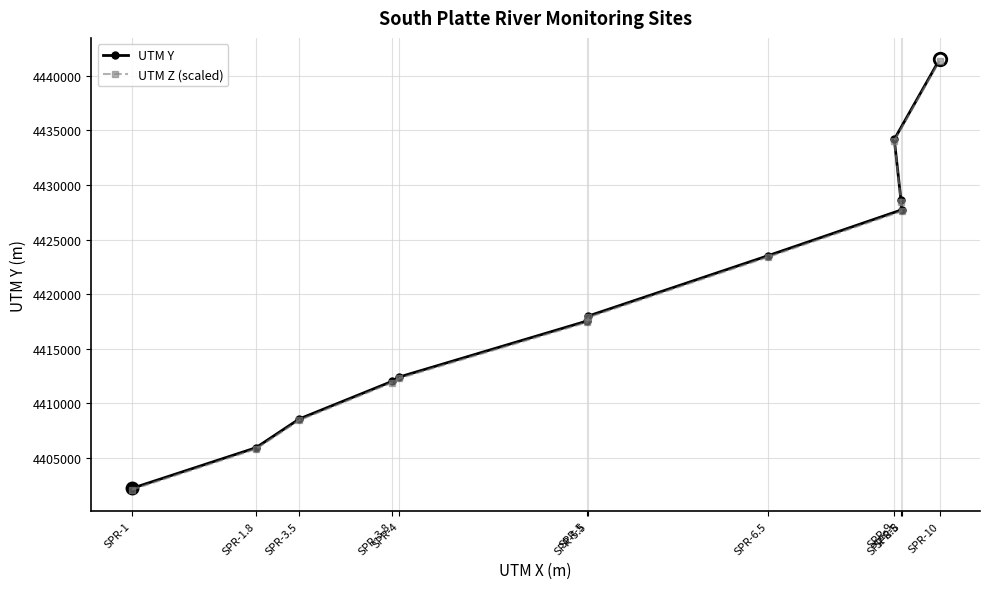

What is the spread (max minus min) of values at SPR-1?

120.7